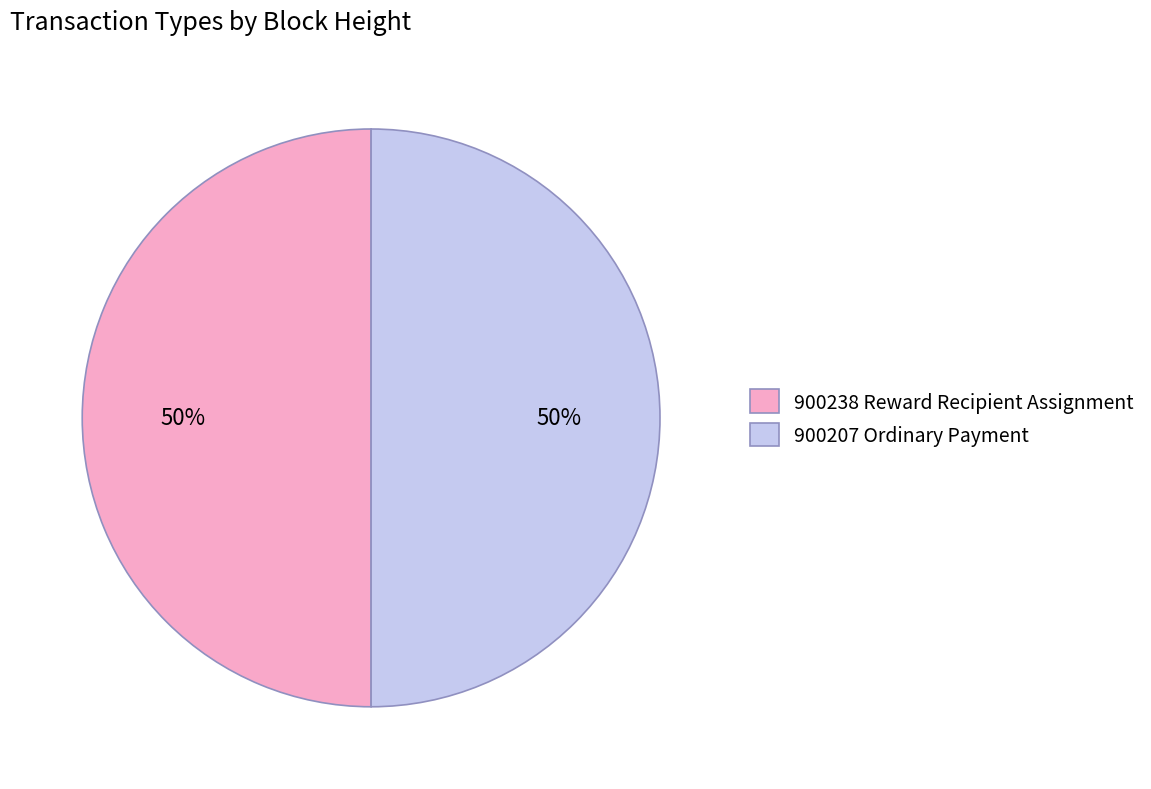

Is the sum of 900238 Reward Recipient Assignment and 900207 Ordinary Payment greater than half?

Yes